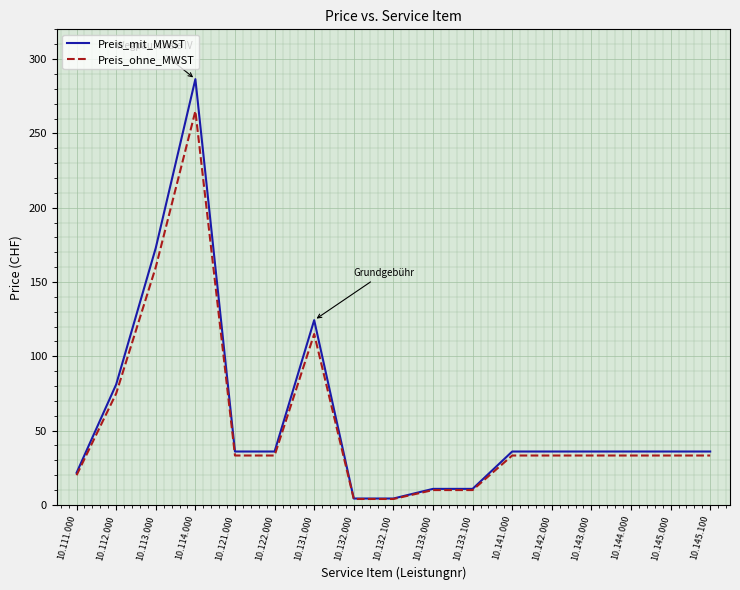

Where is Preis_mit_MWST nearest to the value 145?

10.131.000